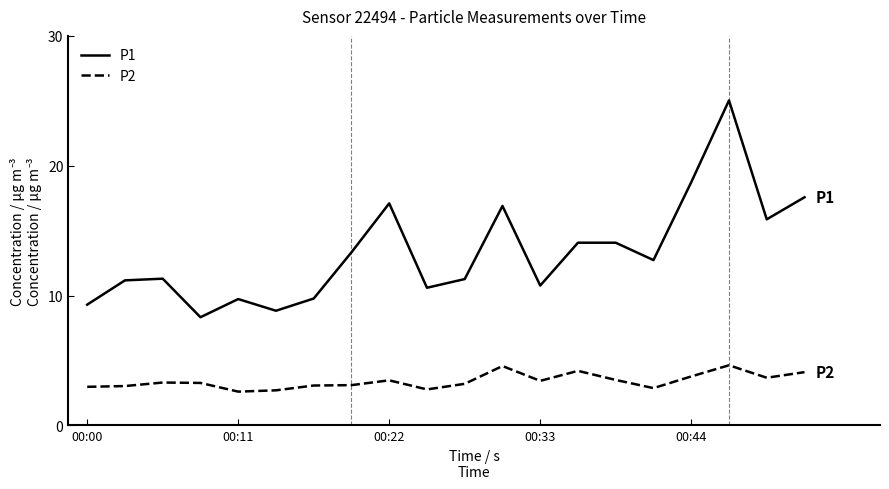

What is the difference between the maximum and minimum values in the P2 series?

2.0